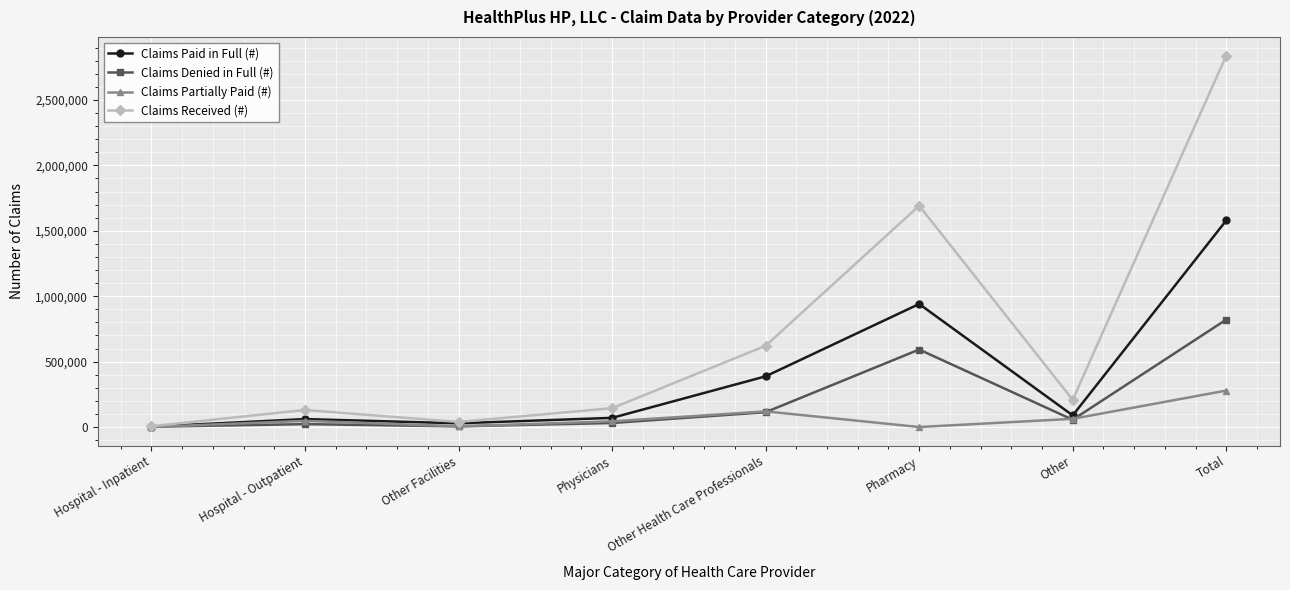

What are all the series names shown in the legend?

Claims Paid in Full (#), Claims Denied in Full (#), Claims Partially Paid (#), Claims Received (#)